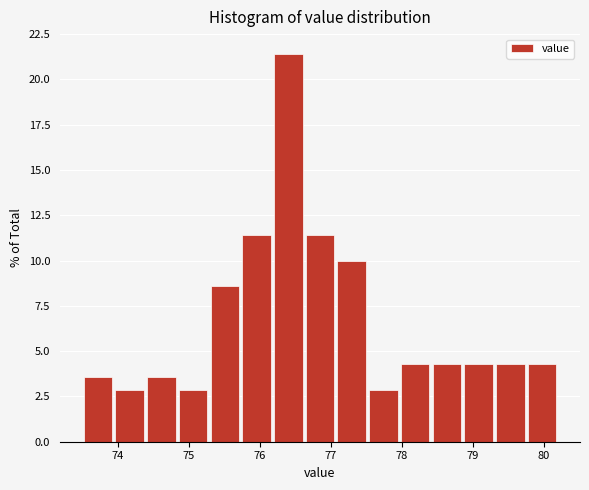

Reading left to right, transcribe this chart: for each bar, give the range it covers on the x-axis and its height. Neither the bar edges nor the heights are printed on the chart, so give them approximately, as read against the axes.

73.5 to 73.9: 3.5
73.9 to 74.4: 3.0
74.4 to 74.8: 3.5
74.8 to 75.3: 3.0
75.3 to 75.7: 8.5
75.7 to 76.2: 11.5
76.2 to 76.6: 21.5
76.6 to 77.1: 11.5
77.1 to 77.5: 10.0
77.5 to 78.0: 3.0
78.0 to 78.4: 4.5
78.4 to 78.9: 4.5
78.9 to 79.3: 4.5
79.3 to 79.8: 4.5
79.8 to 80.2: 4.5